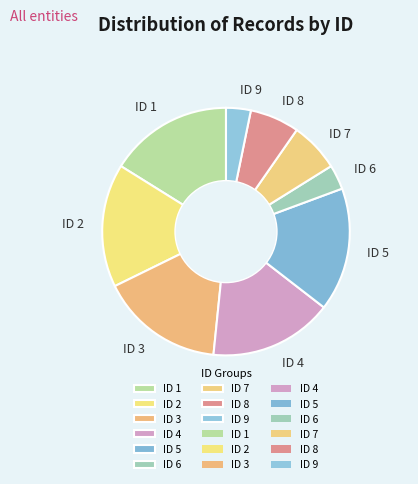

Does any single category account for the majority?

No